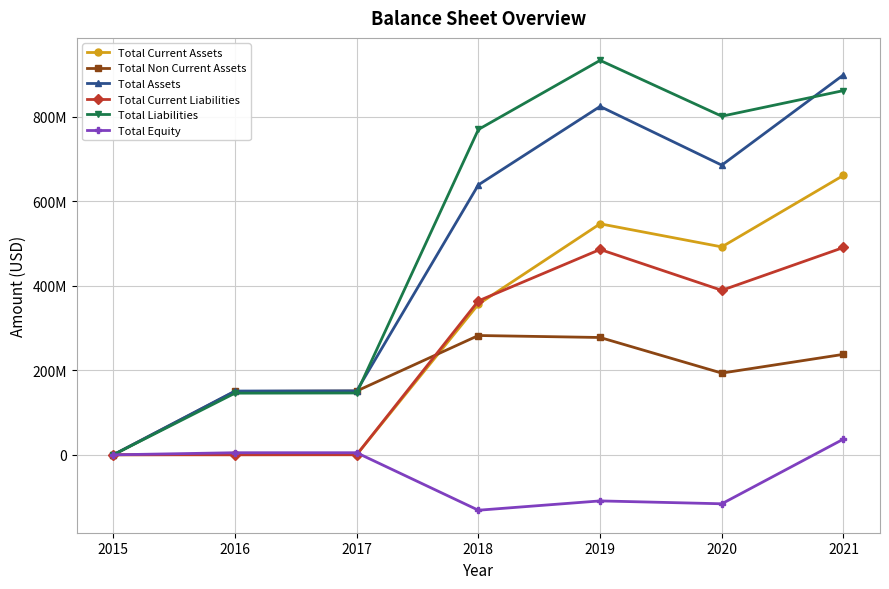

Is the value of Total Current Liabilities at 2015 greater than the value of Total Non Current Assets at 2019?

No